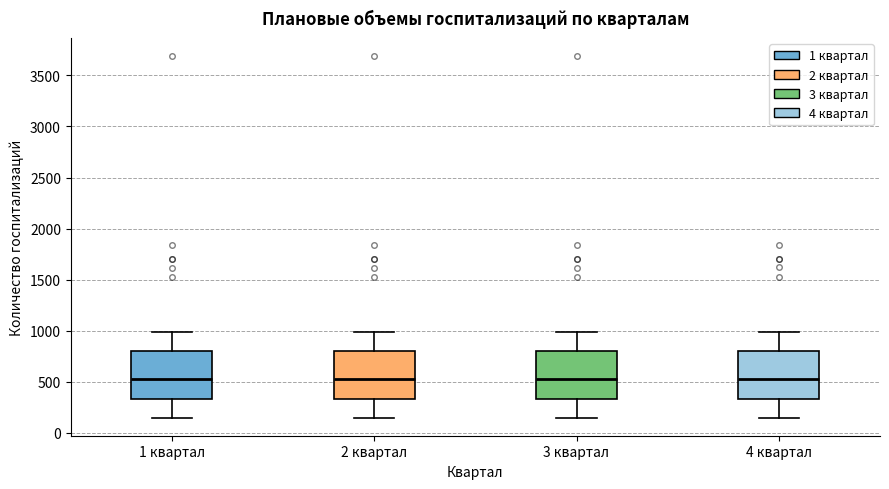

Where is the lower edge of the box for 1 квартал on the y-axis? The values are not printed on the chart, so give them approximately, as read against the axis.

350